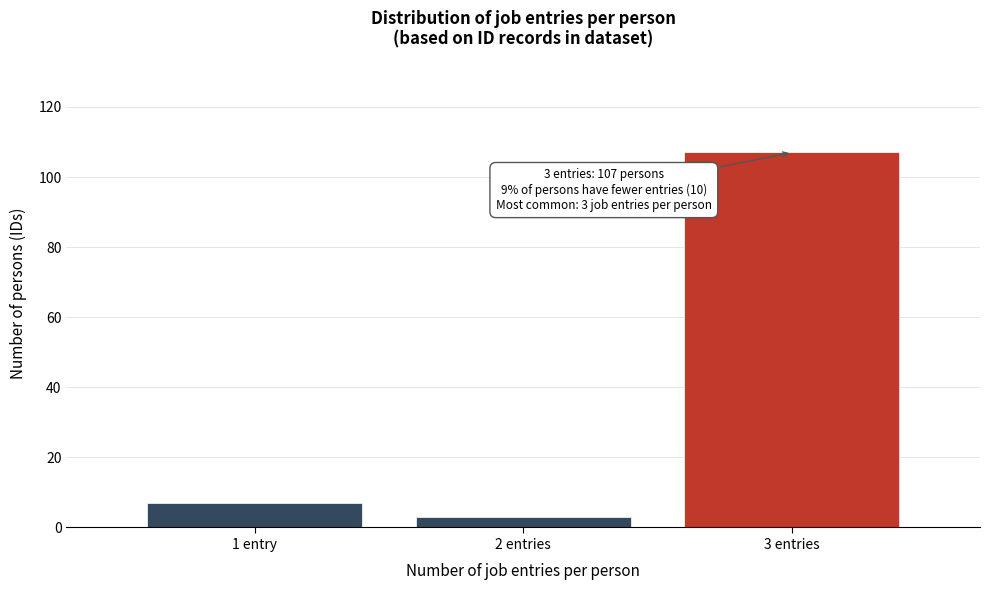

Reading left to right, extract all data points from this chart.

1 entry=7	2 entries=3	3 entries=107